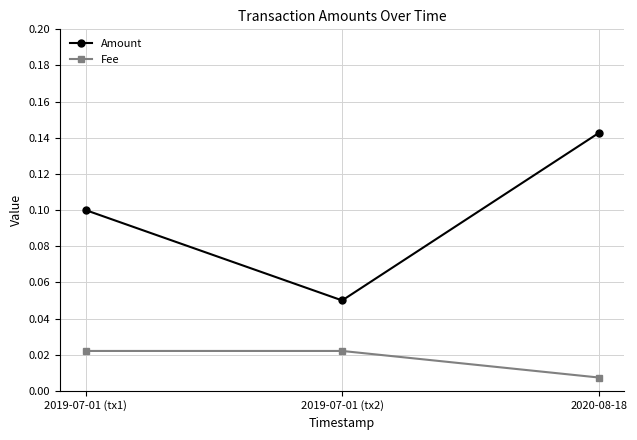

The value of Amount at 2019-07-01 (tx1) is 0.1. True or false?

True